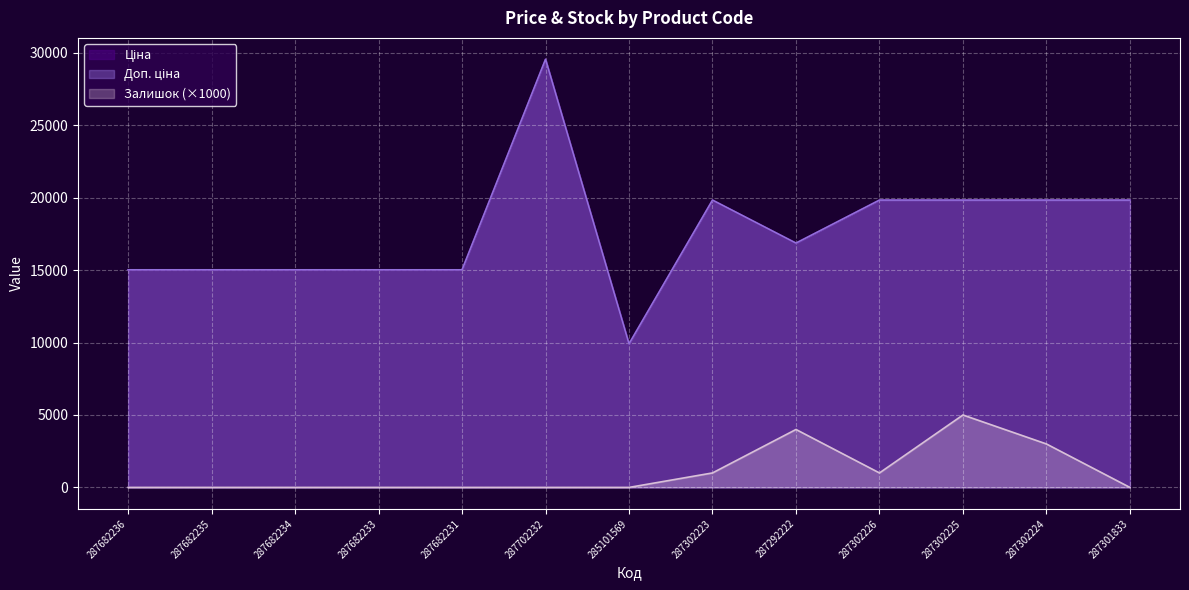

The value of Залишок at 287302224 is 1920.0. True or false?

False